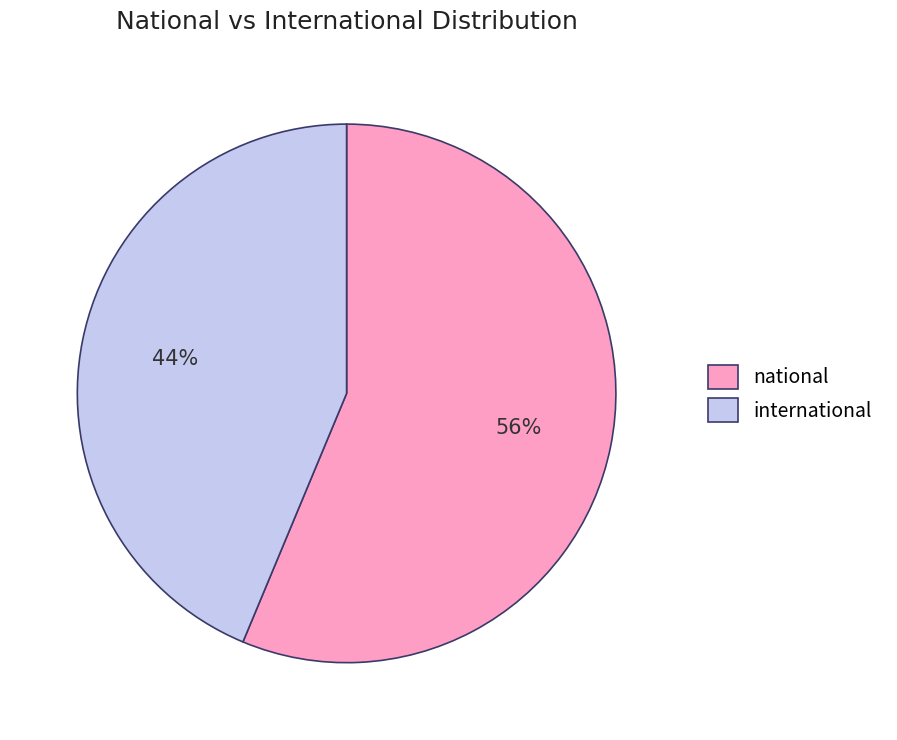

To the nearest percent, what is the average slice percentage?

50%